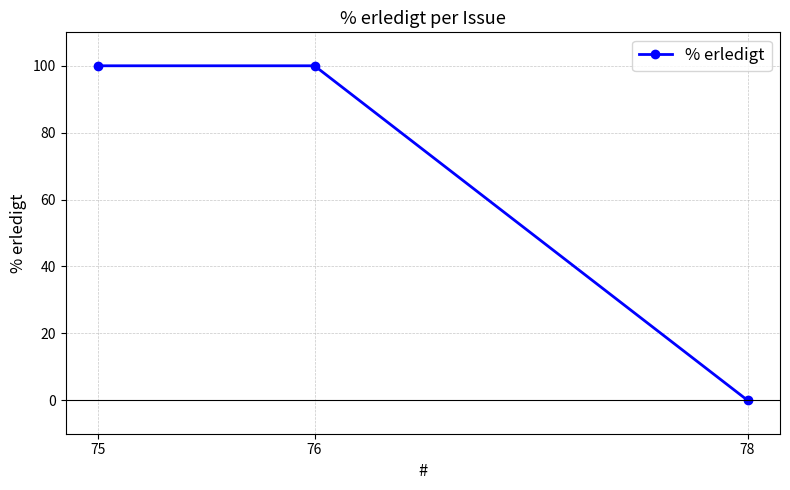

Reading left to right, what are all the values shown in this chart?

75=100	76=100	78=0